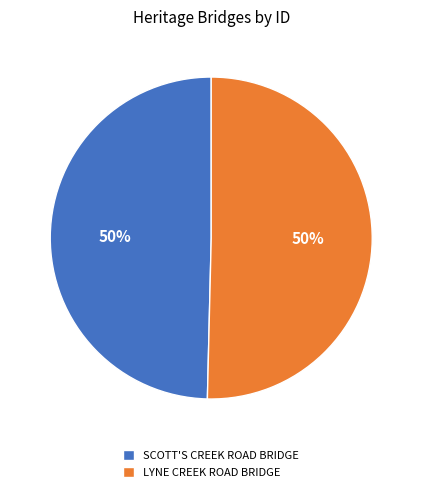

Is the sum of LYNE CREEK ROAD BRIDGE and SCOTT'S CREEK ROAD BRIDGE greater than half?

Yes